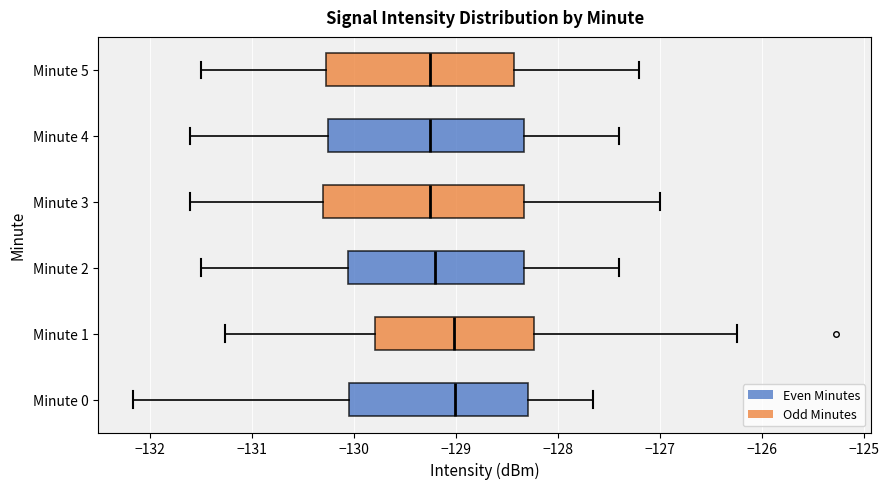

Reading bottom to top, read every box against the x-axis: the position of its median line, the range the box covers, and the ends of its whiskers. The values are not printed on the chart, so give them approximately, as read against the axis.

Minute 0: median -129.0, box -130.0 to -128.3, whiskers -132.2 to -127.7
Minute 1: median -129.0, box -129.8 to -128.2, whiskers -131.3 to -126.2
Minute 2: median -129.2, box -130.0 to -128.3, whiskers -131.5 to -127.4
Minute 3: median -129.2, box -130.3 to -128.3, whiskers -131.6 to -127.0
Minute 4: median -129.2, box -130.2 to -128.3, whiskers -131.6 to -127.4
Minute 5: median -129.2, box -130.3 to -128.4, whiskers -131.5 to -127.2